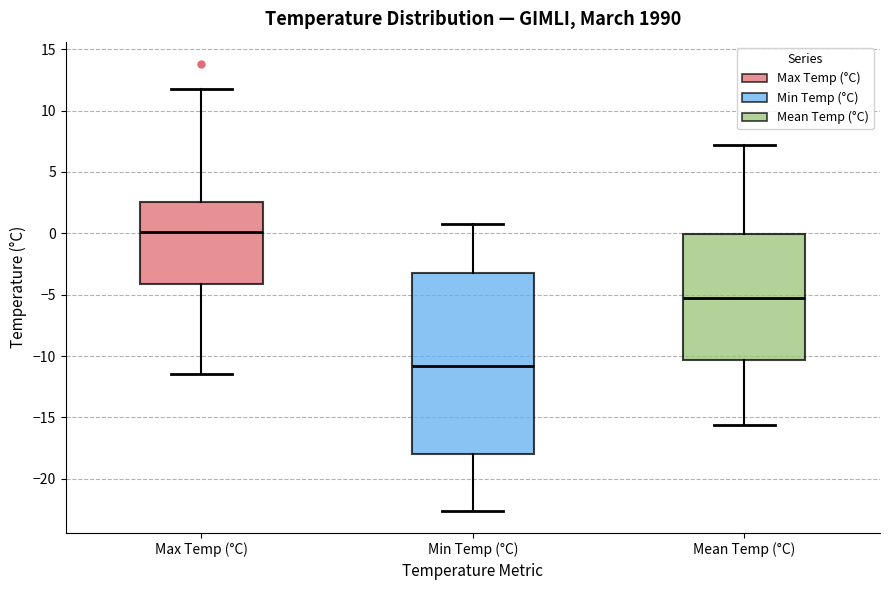

Reading left to right, read every box against the y-axis: the position of its median line, the range the box covers, and the ends of its whiskers. The values are not printed on the chart, so give them approximately, as read against the axis.

Max Temp (°C): median 0.0, box -4.0 to 2.5, whiskers -11.5 to 12.0
Min Temp (°C): median -11.0, box -18.0 to -3.0, whiskers -22.5 to 1.0
Mean Temp (°C): median -5.5, box -10.5 to 0.0, whiskers -15.5 to 7.0